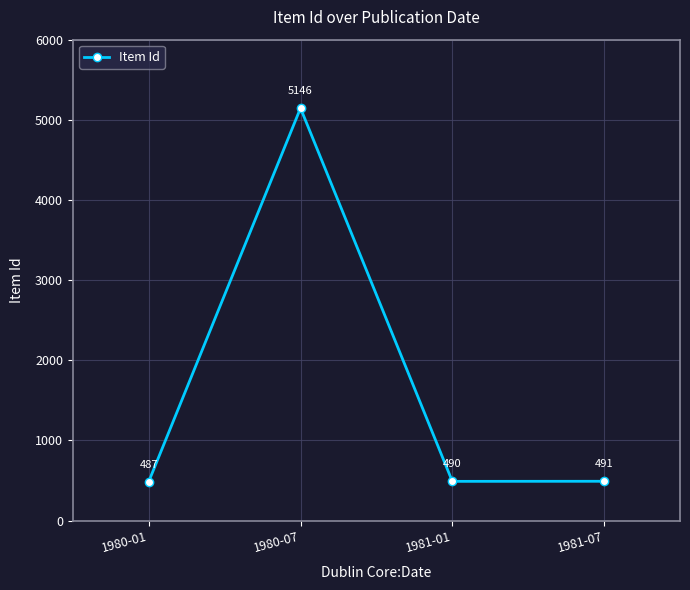

Does the chart display data point markers on the line(s)?

Yes